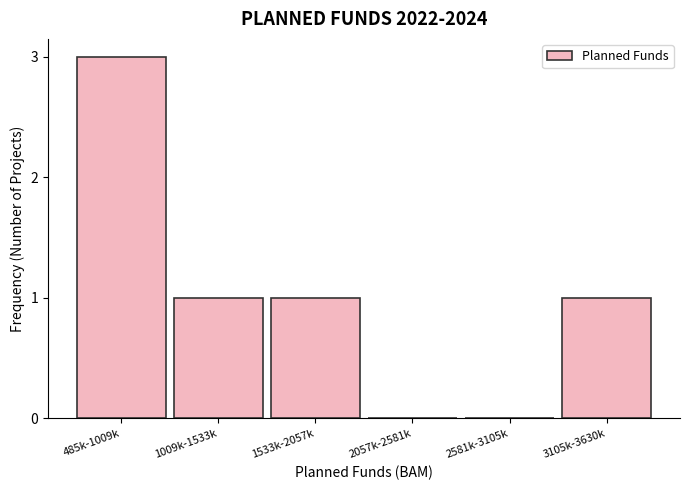

Reading left to right, transcribe all the data shown in this chart.

485k-1009k=3	1009k-1533k=1	1533k-2057k=1	2057k-2581k=0	2581k-3105k=0	3105k-3630k=1